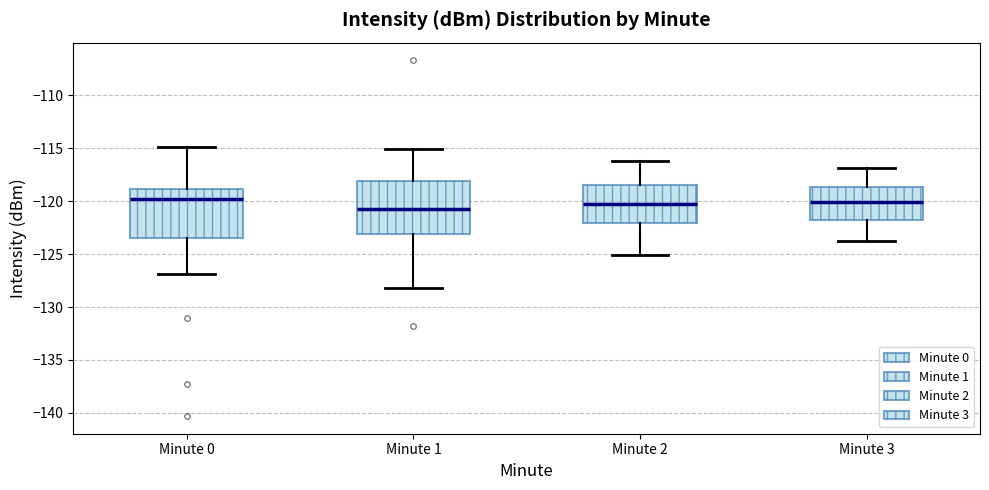

Where is the lower edge of the box for Minute 0 on the y-axis? The values are not printed on the chart, so give them approximately, as read against the axis.

-123.5